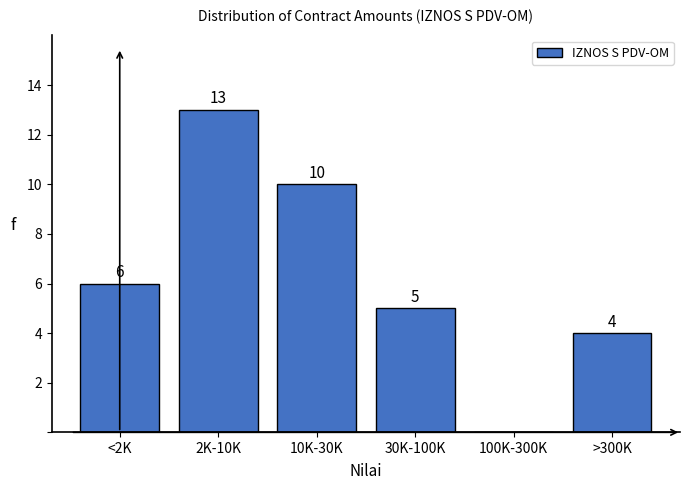

Reading left to right, transcribe all the data shown in this chart.

<2K=6	2K-10K=13	10K-30K=10	30K-100K=5	100K-300K=0	>300K=4